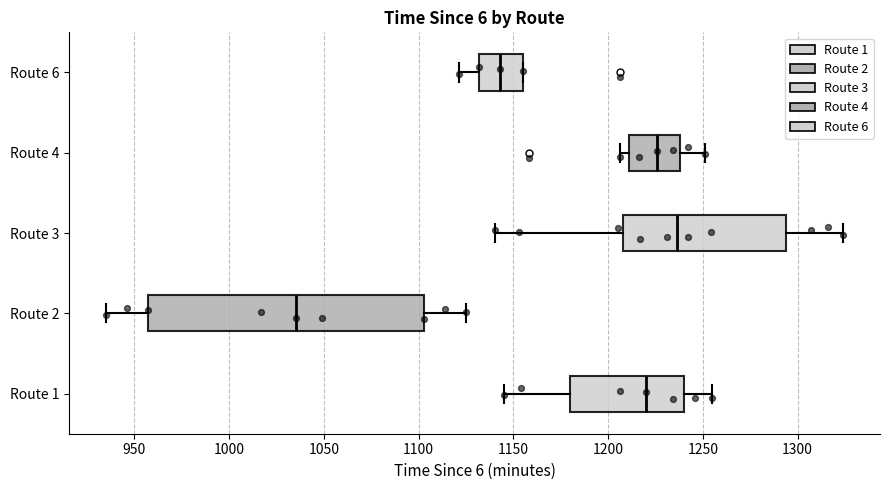

Which box's median line is the furthest to the left?

Route 2